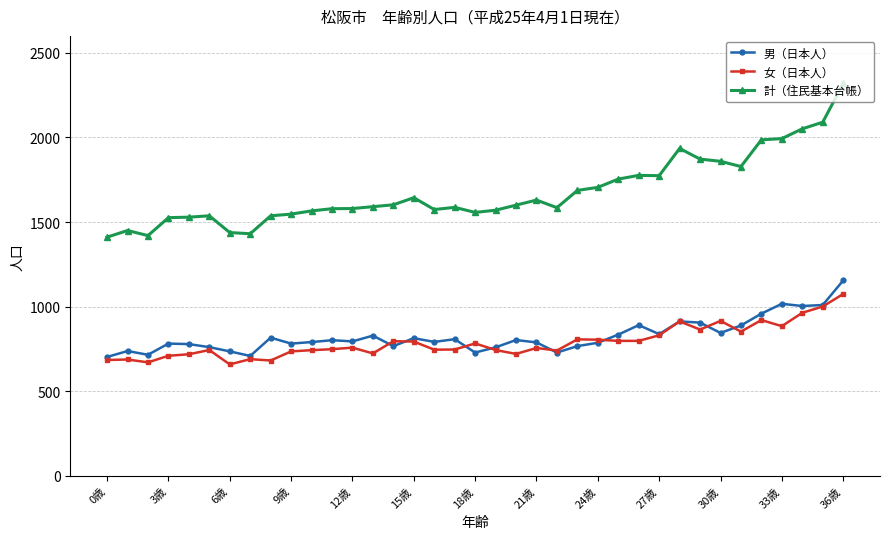

Which series has the largest range (max minus min)?

計（住民基本台帳）